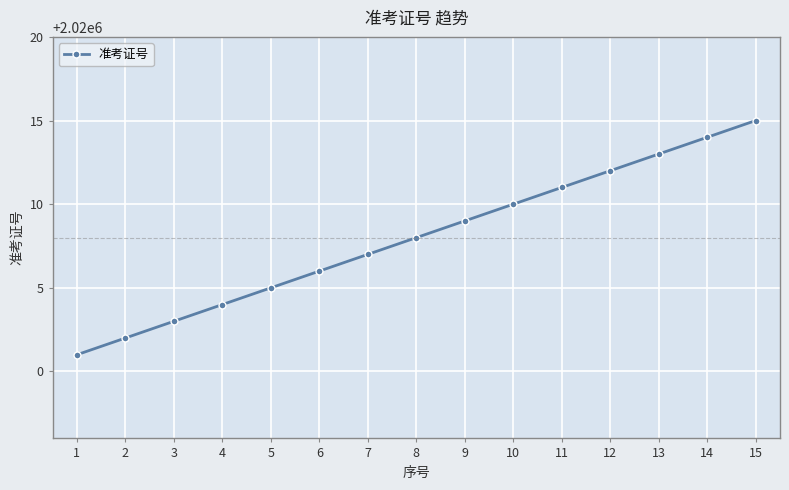

What is the ratio of the value at 9 to the value at 3?

1.0